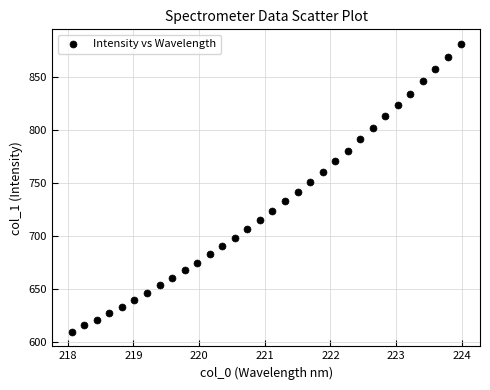

What is the range of Y values (max minus min)?

271.3